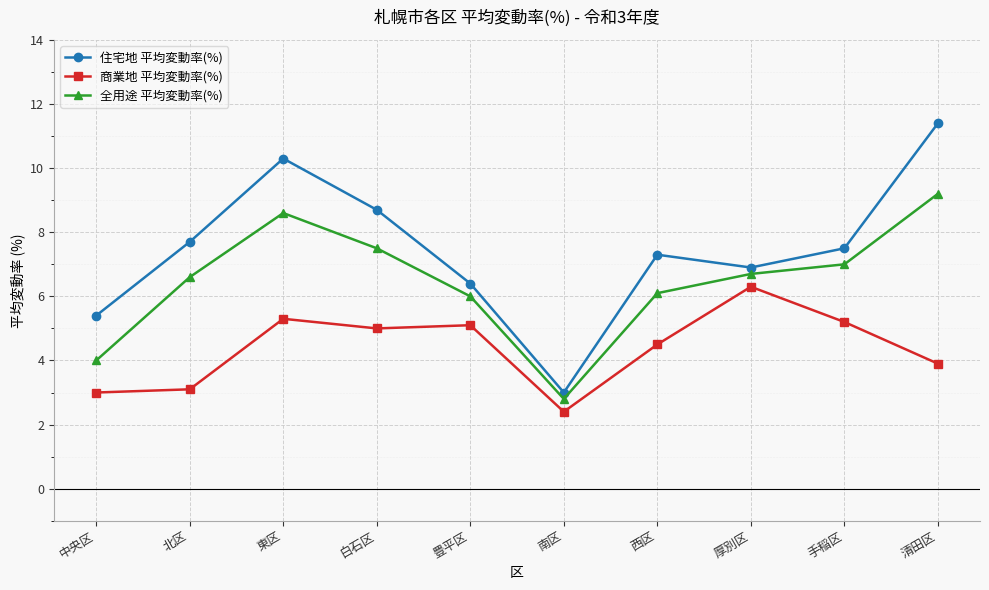

How many values in the 商業地 平均変動率(%) series are below 5?

5